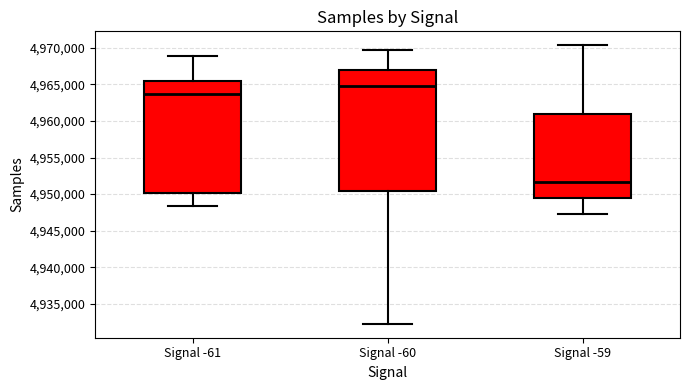

Which box is the tallest, from its lower edge to its upper edge?

Signal -60